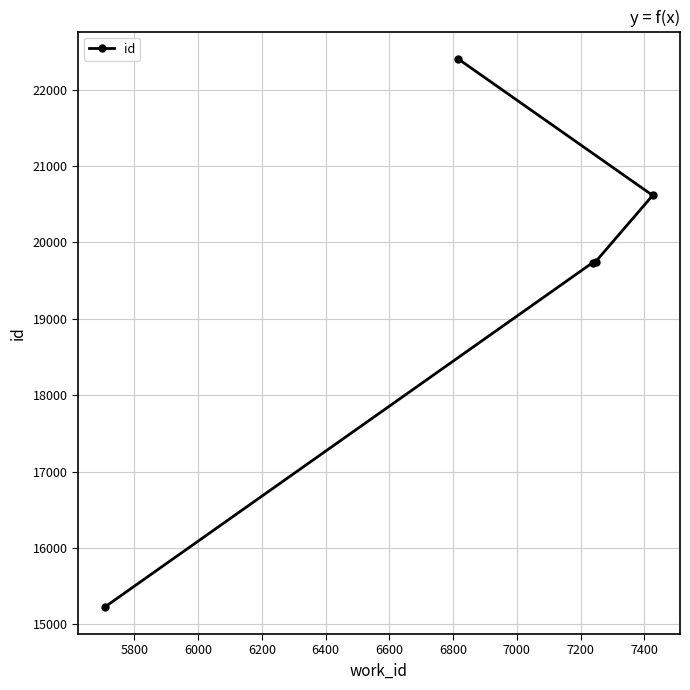

What is the value of the 3rd point from the left?

19736